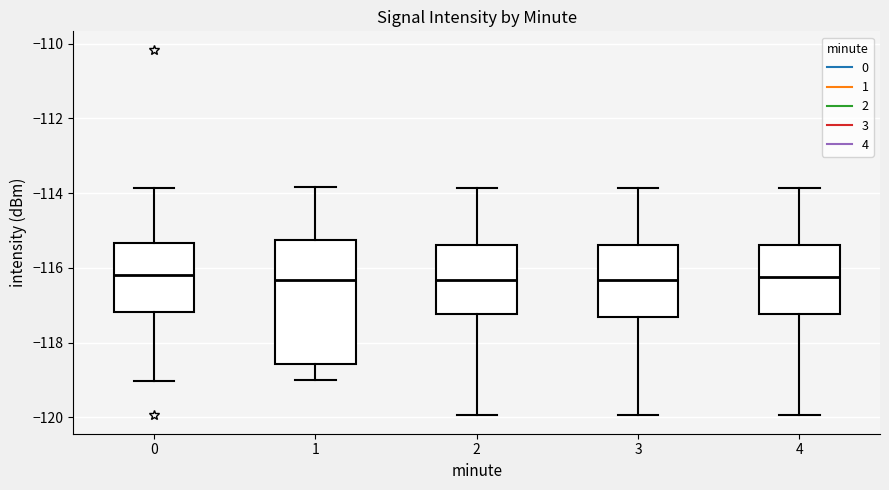

Where is the upper edge of the box at x = 0 on the y-axis? The values are not printed on the chart, so give them approximately, as read against the axis.

-115.4